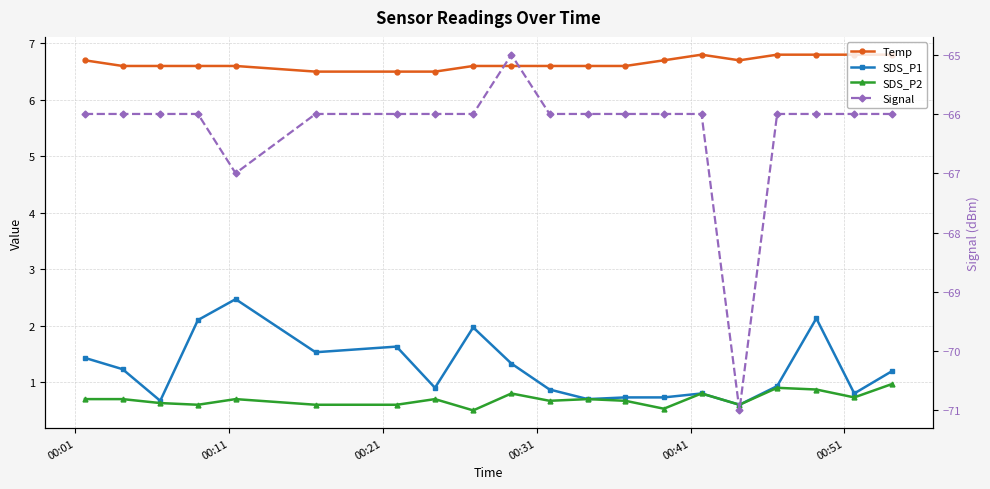

Reading left to right, transcribe all the data shown in this chart.

Temp: 6.7	6.6	6.6	6.6	6.6	6.5	6.5	6.5	6.6	6.6	6.6	6.6	6.6	6.7	6.8	6.7	6.8	6.8	6.8	6.8
SDS_P1: 1.4	1.2	0.7	2.1	2.5	1.5	1.6	0.9	2.0	1.3	0.9	0.7	0.7	0.7	0.8	0.6	0.9	2.1	0.8	1.2
SDS_P2: 0.7	0.7	0.6	0.6	0.7	0.6	0.6	0.7	0.5	0.8	0.7	0.7	0.7	0.5	0.8	0.6	0.9	0.9	0.7	1.0
Signal: -66.0	-66.0	-66.0	-66.0	-67.0	-66.0	-66.0	-66.0	-66.0	-65.0	-66.0	-66.0	-66.0	-66.0	-66.0	-71.0	-66.0	-66.0	-66.0	-66.0